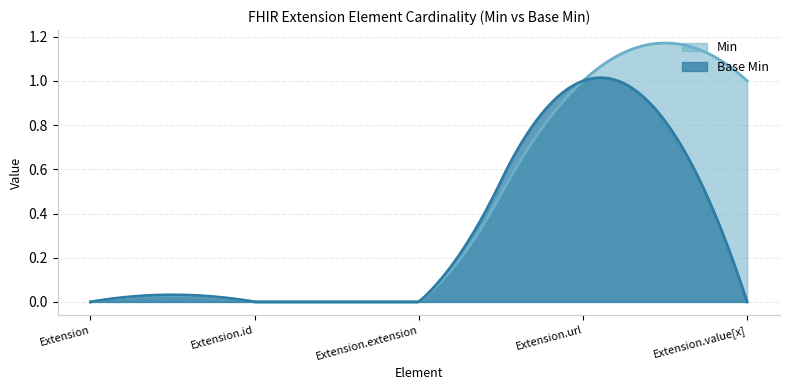

What position from the left is Extension.id?

2